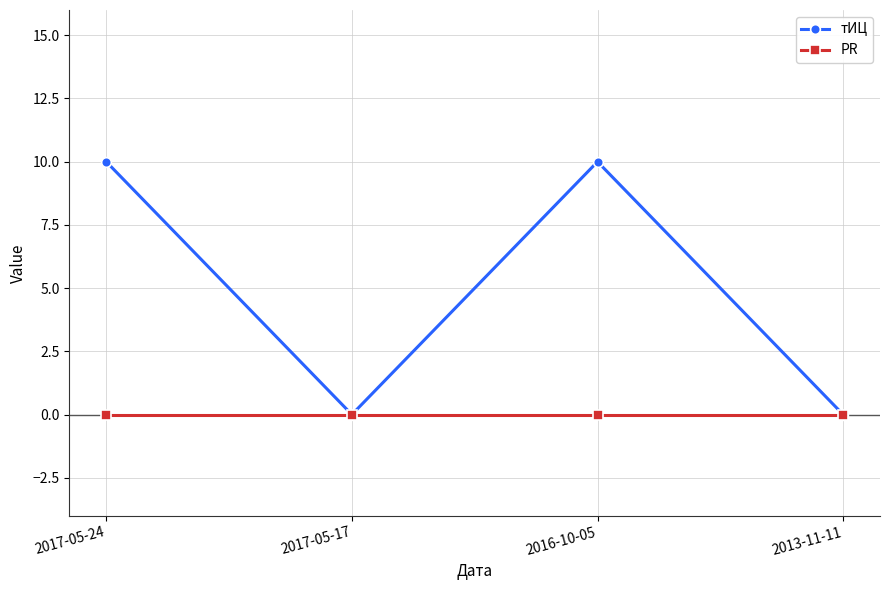

What are all the series names shown in the legend?

тИЦ, PR